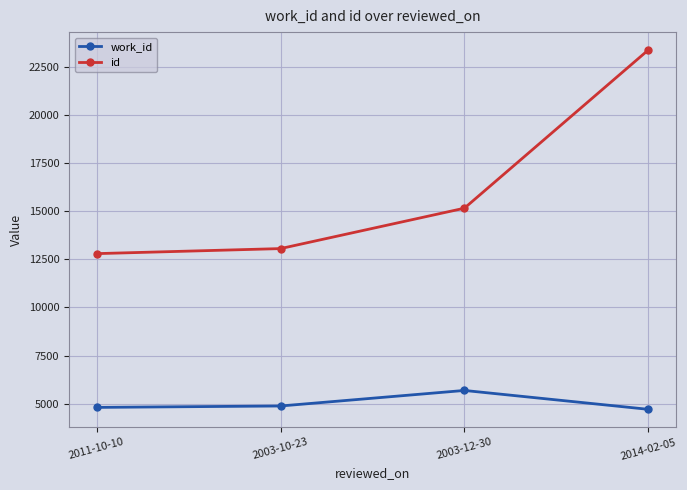

What is the total value across all series at 2011-10-10?

17599